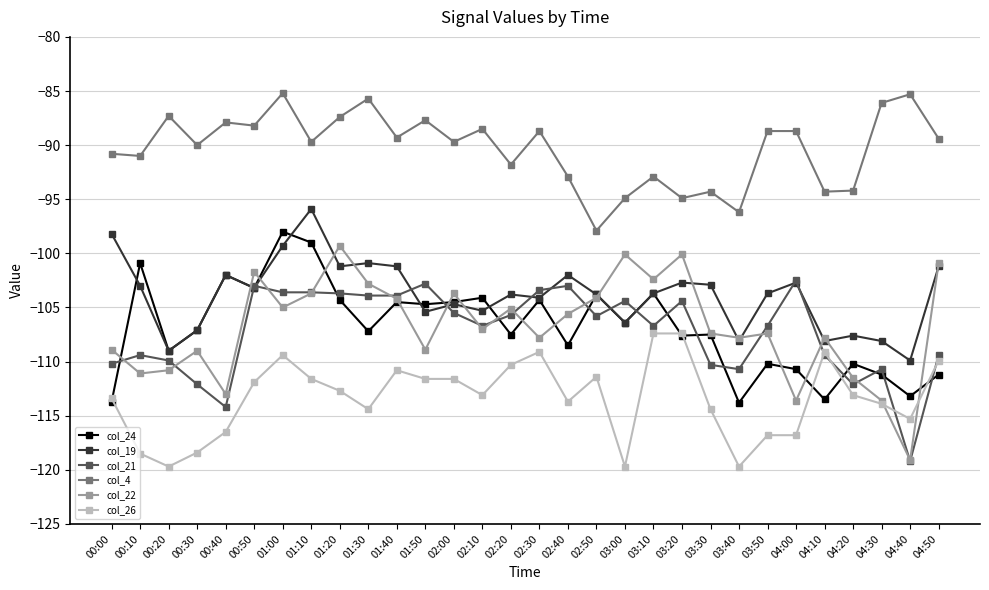

True or false: col_22 has more than 2 points higher than both neighbors.

True